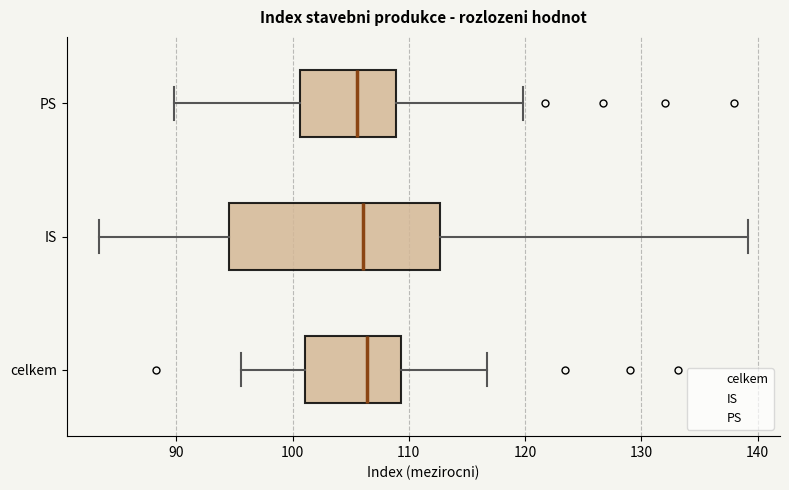

Where does the right whisker of the box for PS end on the x-axis? The values are not printed on the chart, so give them approximately, as read against the axis.

120